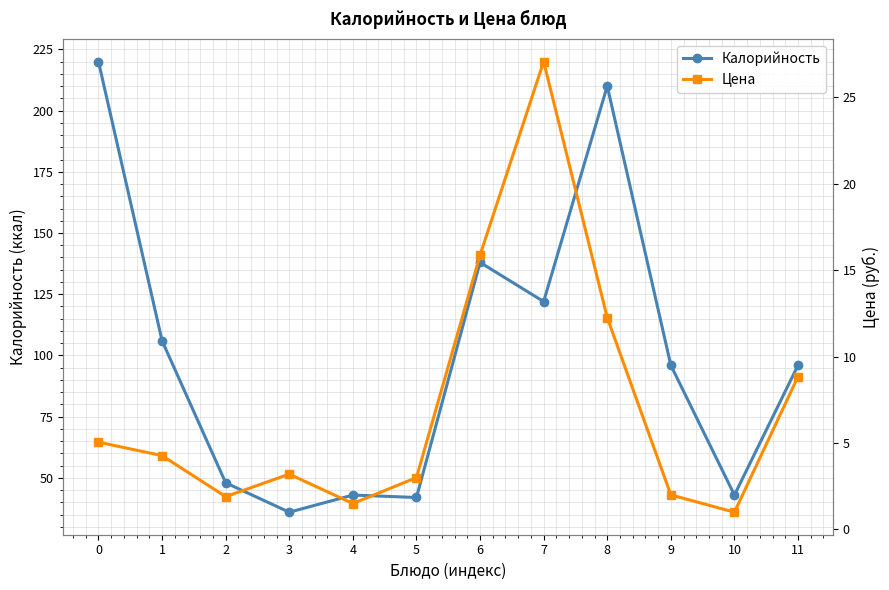

True or false: Цена has more than 2 interior local peaks.

False